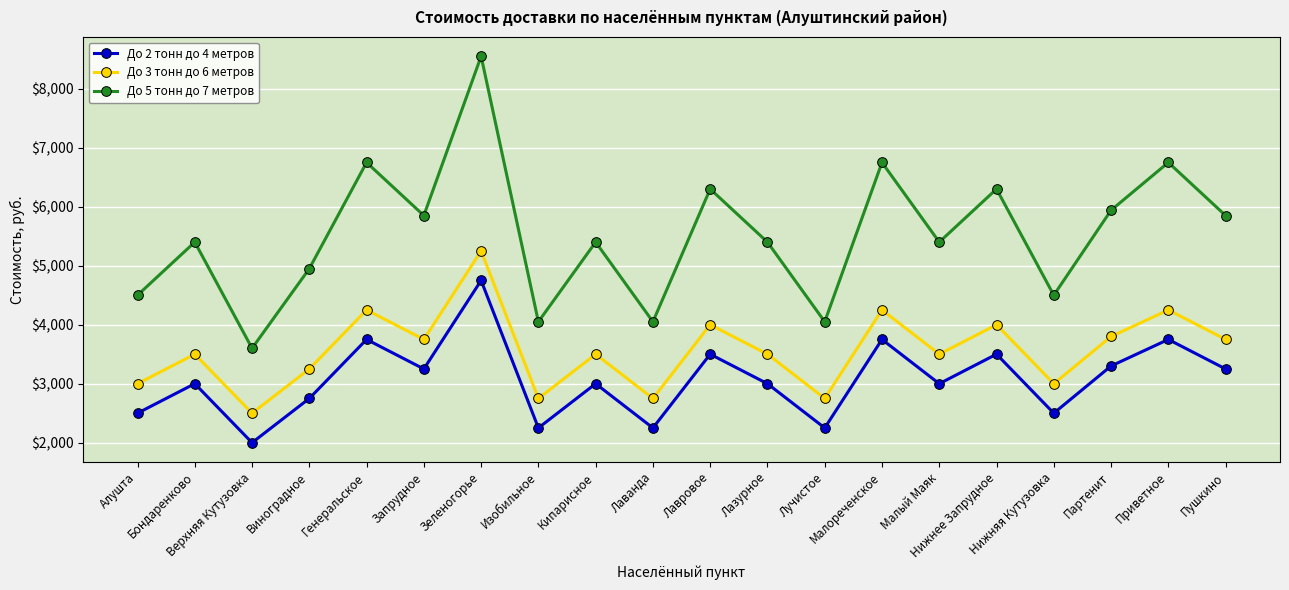

Rank the series by their average value, from highest to lowest.

До 5 тонн до 7 метров, До 3 тонн до 6 метров, До 2 тонн до 4 метров